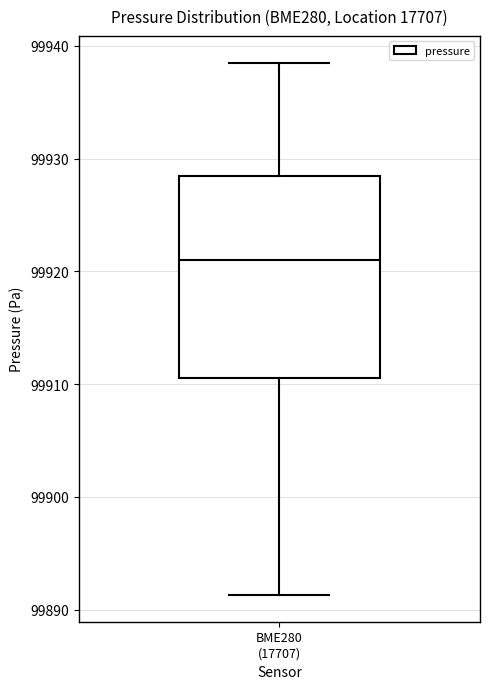

Transcribe this box plot: give where the median line is, the range the box spans, and where the two whiskers end, as read against the y-axis. The values are not printed on the chart, so give them approximately, as read against the axis.

median 99921, box 99911 to 99929, whiskers 99891 to 99939